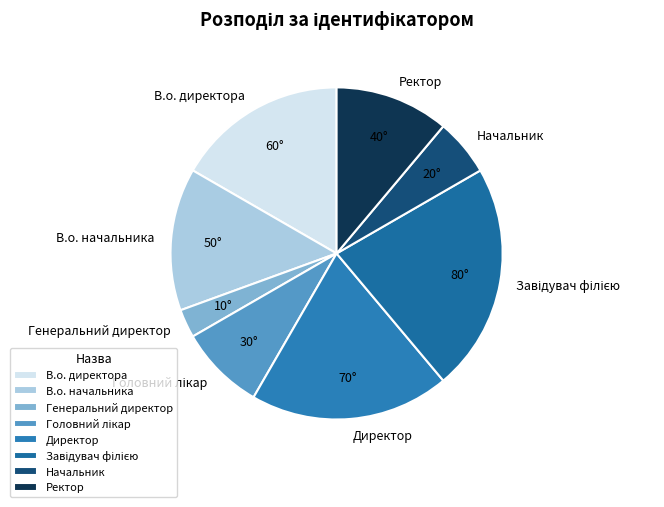

The Директор slice represents 30% of the pie. True or false?

False